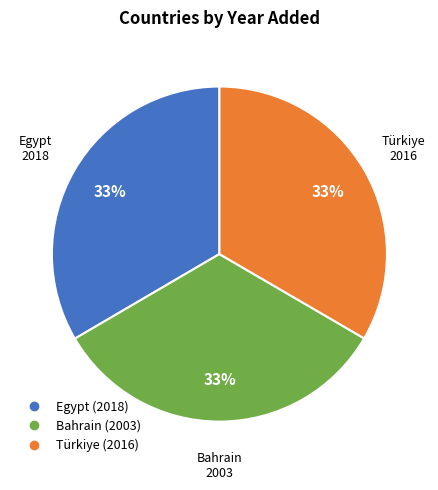

True or false: Türkiye accounts for 47% of the total.

False